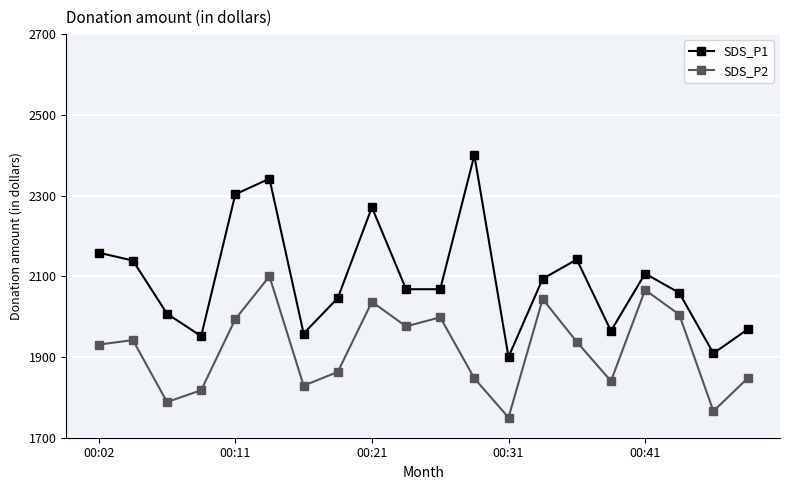

How many lines are shown in the chart?

2